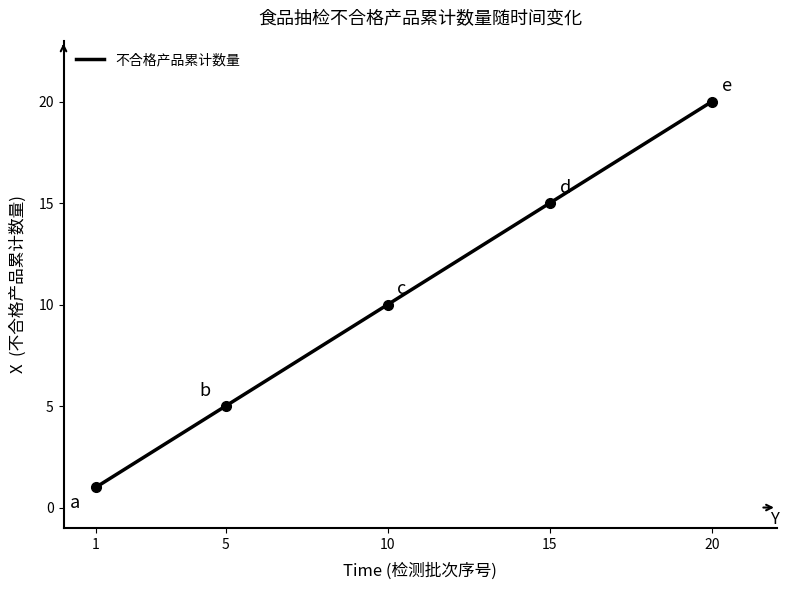

What is the greatest value displayed?

20